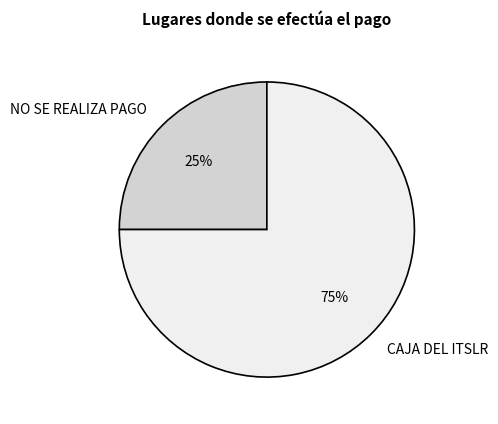

Rank the categories by value from lowest to highest.

NO SE REALIZA PAGO, CAJA DEL ITSLR